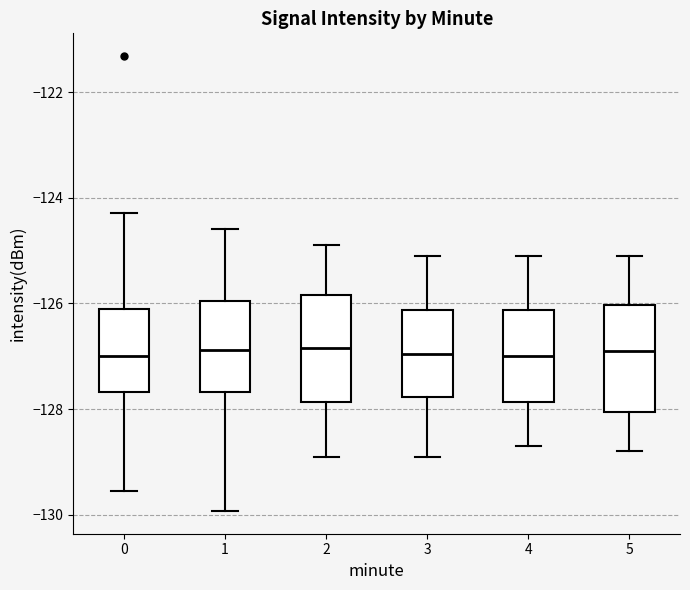

Reading left to right, read every box against the y-axis: the position of its median line, the range the box covers, and the ends of its whiskers. The values are not printed on the chart, so give them approximately, as read against the axis.

0: median -127.0, box -127.6 to -126.2, whiskers -129.6 to -124.2
1: median -126.8, box -127.6 to -126.0, whiskers -130.0 to -124.6
2: median -126.8, box -127.8 to -125.8, whiskers -128.8 to -124.8
3: median -127.0, box -127.8 to -126.2, whiskers -128.8 to -125.0
4: median -127.0, box -127.8 to -126.2, whiskers -128.6 to -125.0
5: median -126.8, box -128.0 to -126.0, whiskers -128.8 to -125.0